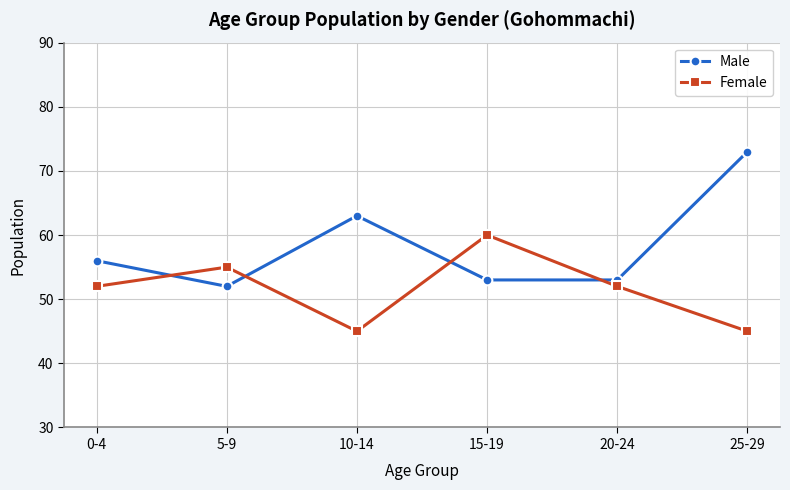

Reading left to right, list all the values displayed in this chart.

Male: 56	52	63	53	53	73
Female: 52	55	45	60	52	45